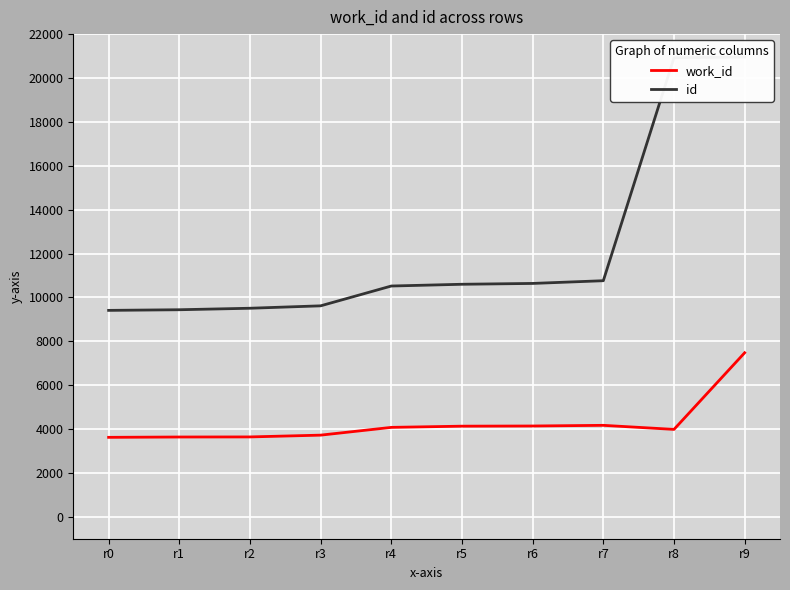

Reading right to left, what are all the values shown in this chart?

work_id: r9=7476	r8=3983	r7=4168	r6=4138	r5=4130	r4=4075	r3=3721	r2=3640	r1=3636	r0=3621
id: r9=20952	r8=20924	r7=10760	r6=10636	r5=10598	r4=10518	r3=9615	r2=9505	r1=9437	r0=9408